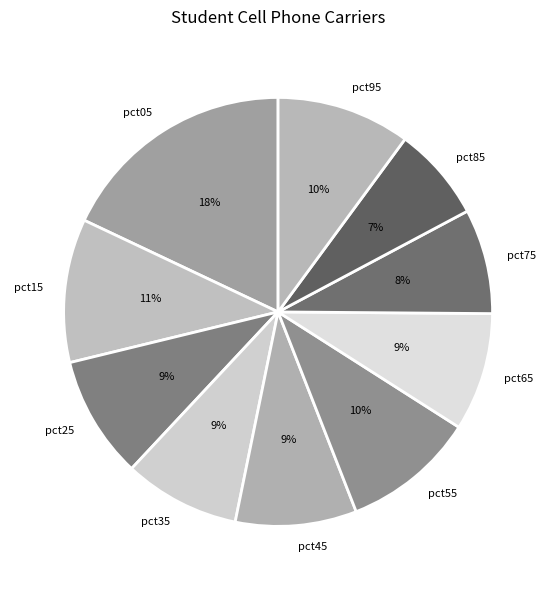

How many slices are in this pie chart?

10